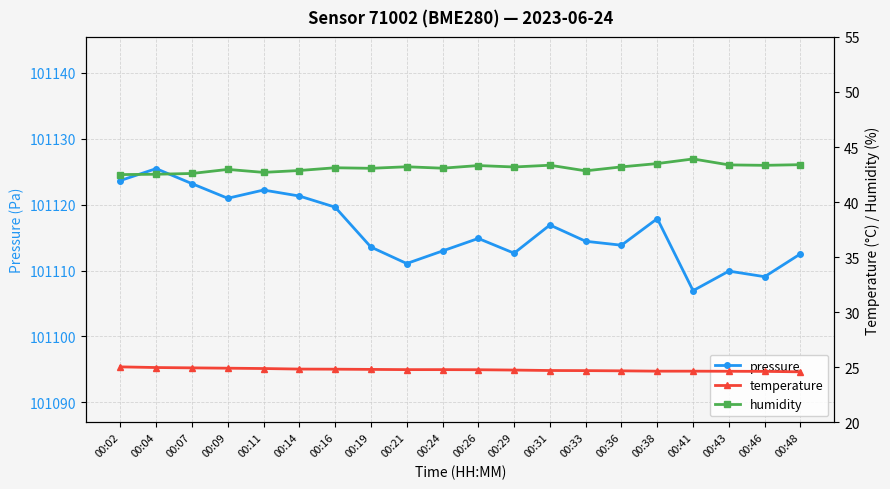

Reading right to left, list all the values displayed in this chart.

pressure: 101112.5	101109.1	101109.9	101106.9	101117.9	101113.8	101114.4	101116.9	101112.6	101114.9	101113.0	101111.1	101113.6	101119.6	101121.3	101122.2	101121.0	101123.2	101125.5	101123.7
temperature: 24.6	24.6	24.6	24.6	24.6	24.7	24.7	24.7	24.8	24.8	24.8	24.8	24.8	24.8	24.8	24.9	24.9	24.9	25.0	25.0
humidity: 43.4	43.3	43.4	43.9	43.5	43.2	42.8	43.4	43.2	43.3	43.1	43.2	43.1	43.1	42.9	42.7	43.0	42.6	42.5	42.5